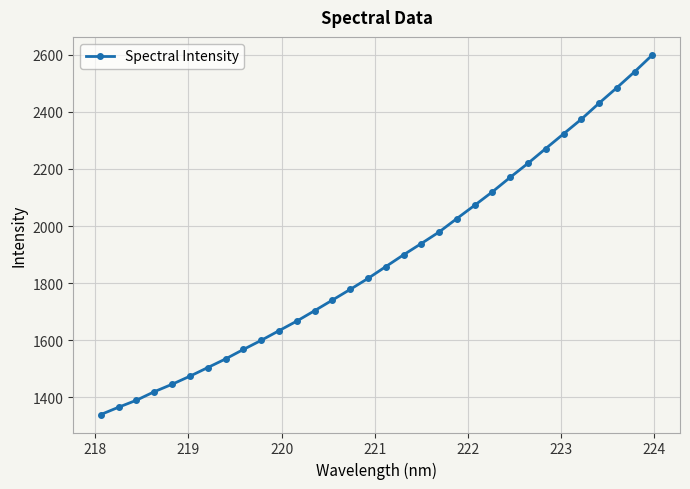

What is the difference between the maximum and minimum values?

1258.9